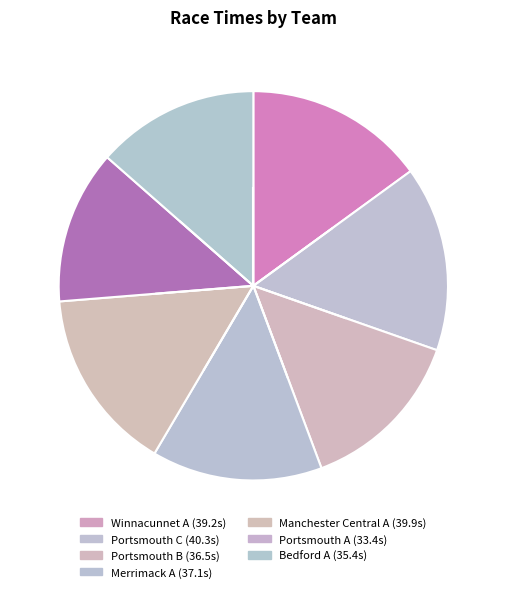

What percentage do Portsmouth B and Portsmouth A together represent?

26.7%